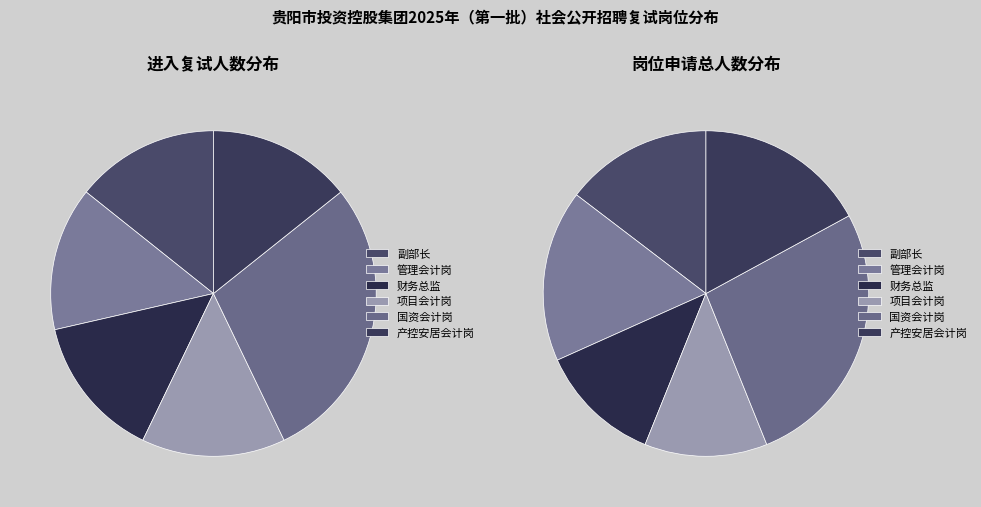

To the nearest percent, what is the average slice percentage?

17%